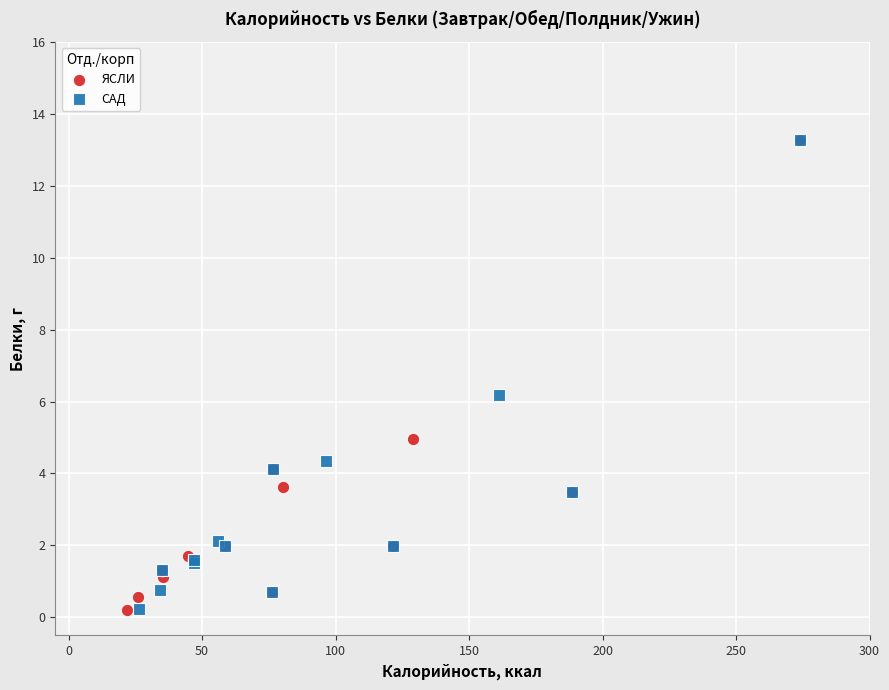

Which series has the largest Y range (max minus min)?

ЯСЛИ